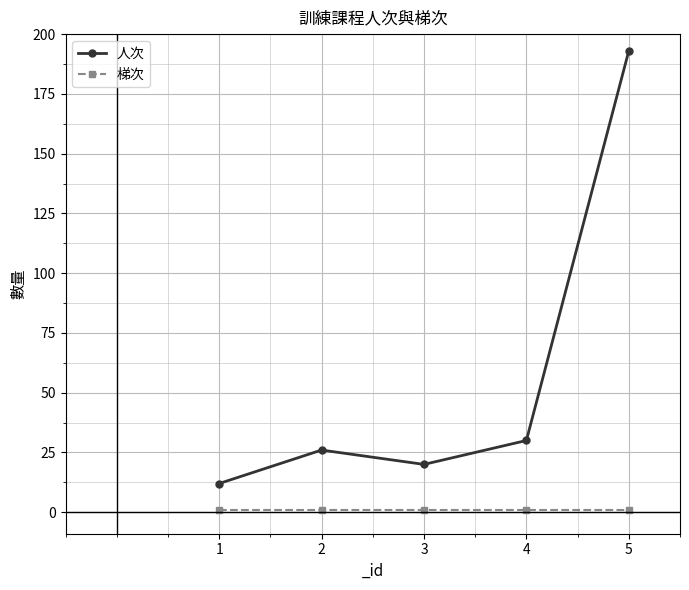

Reading left to right, transcribe all the data shown in this chart.

人次: 12	26	20	30	193
梯次: 1	1	1	1	1